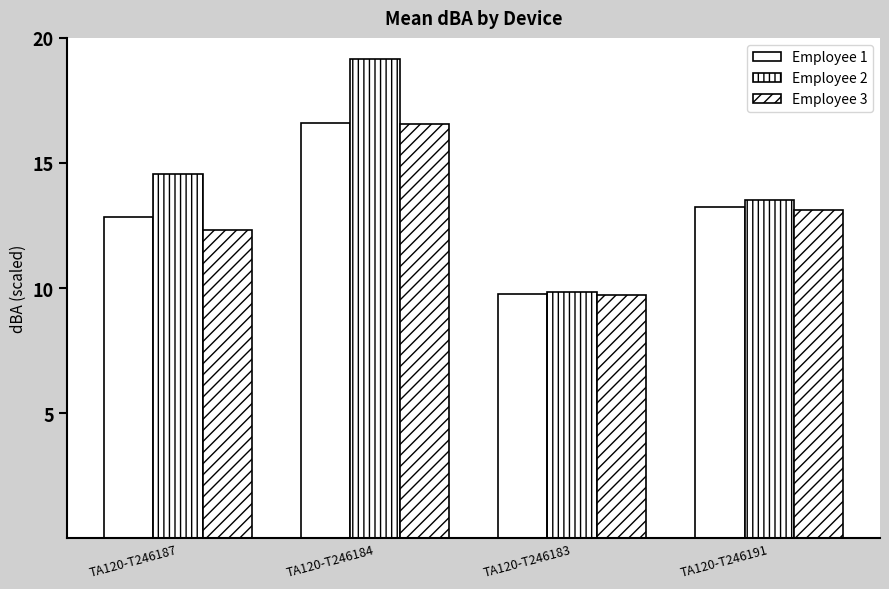

What value does the Employee 2 series have at TA120-T246191?

13.5